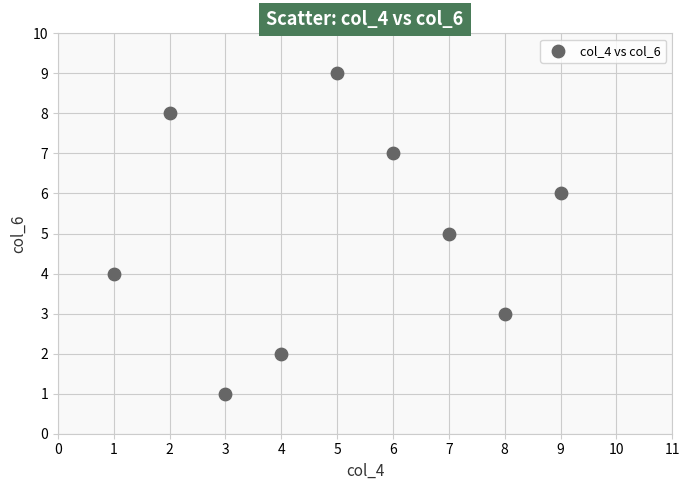

What is the range of Y values (max minus min)?

8